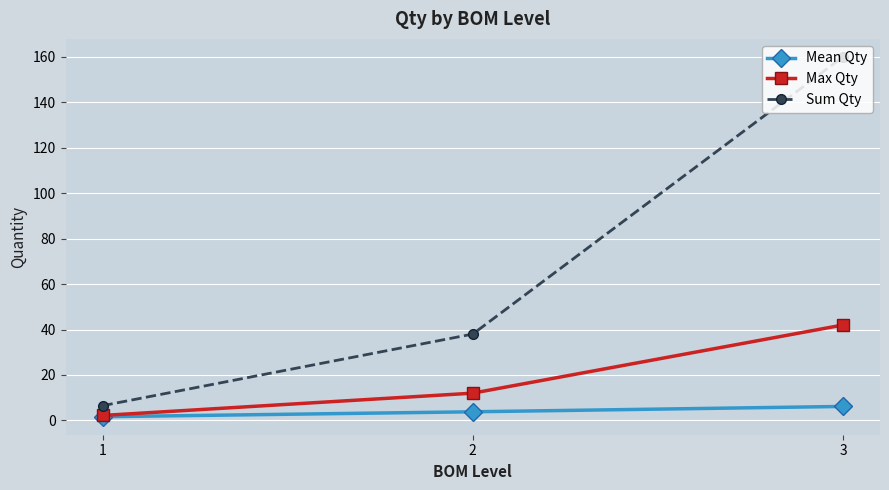

Is it true that Max Qty equals 2.2 at 1?

True